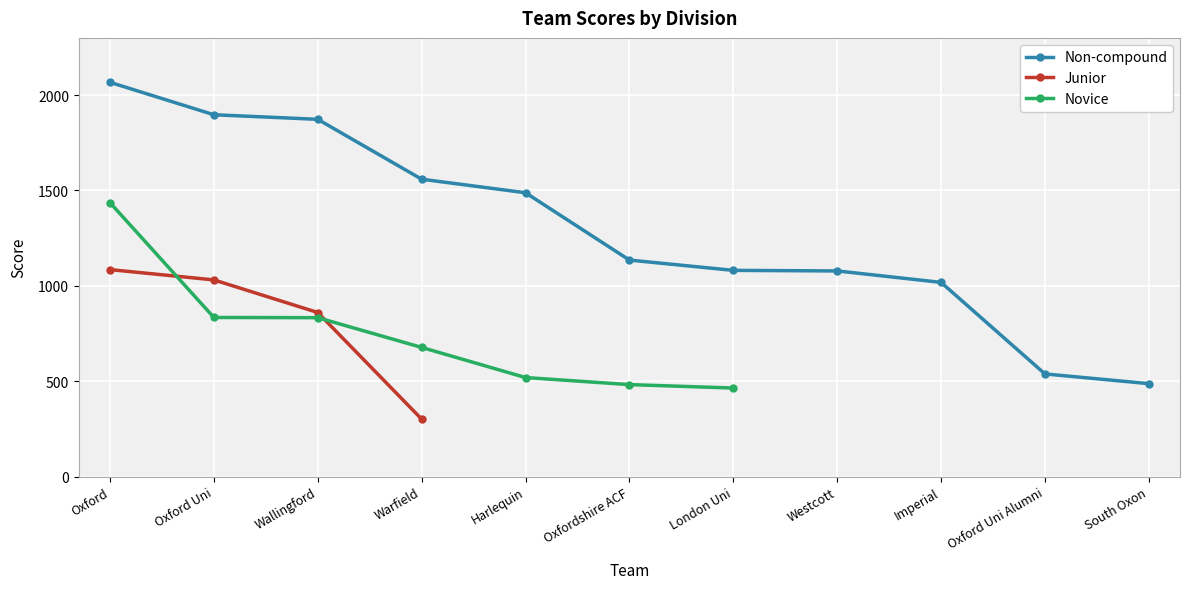

The Non-compound series shows 1488 at Harlequin. True or false?

True